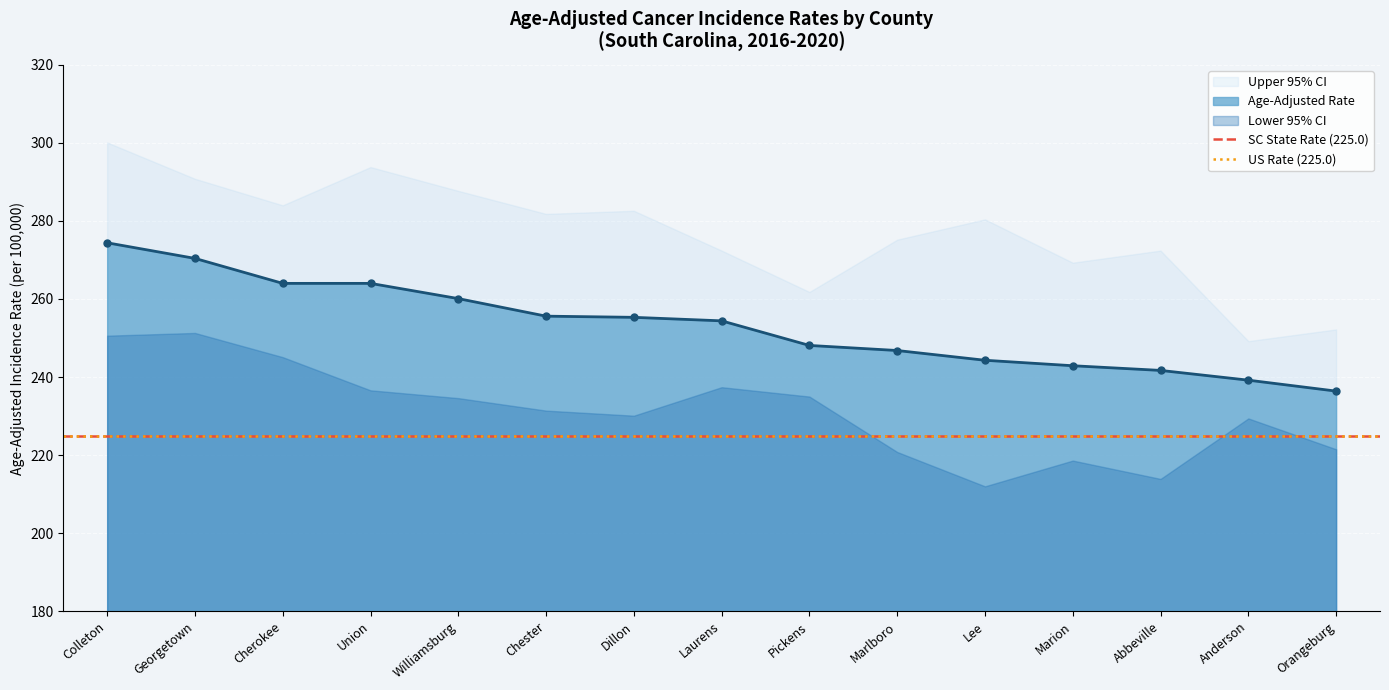

Is the value of Age-Adjusted Rate at Cherokee greater than the value of Lower 95% CI at Cherokee?

Yes